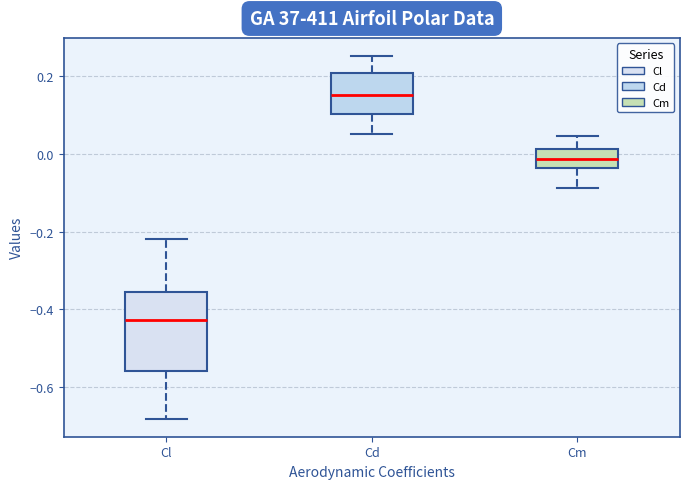

Where is the lower edge of the box for Cm on the y-axis? The values are not printed on the chart, so give them approximately, as read against the axis.

-0.04